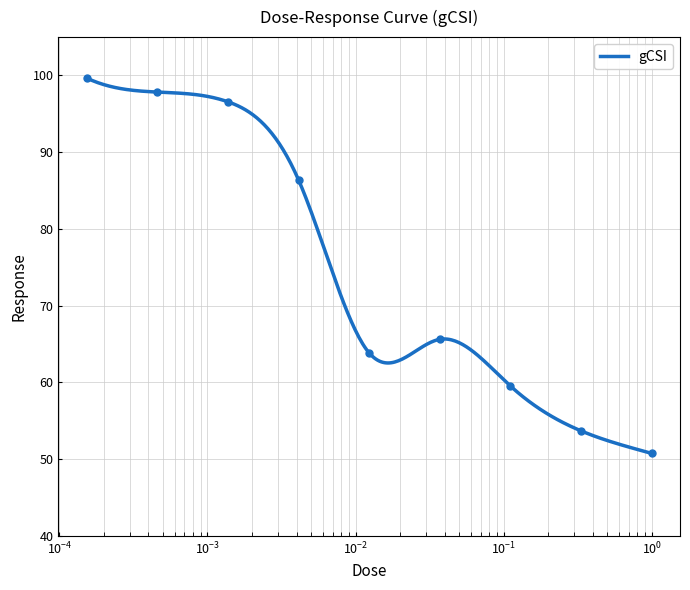

What is the label of the 3rd point from the right?

0.111111